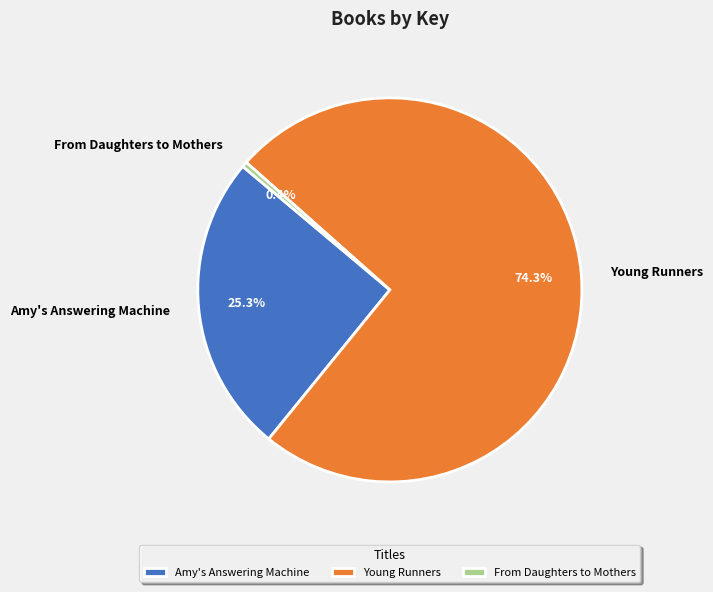

How much of the chart is everything except Young Runners?

25.7%